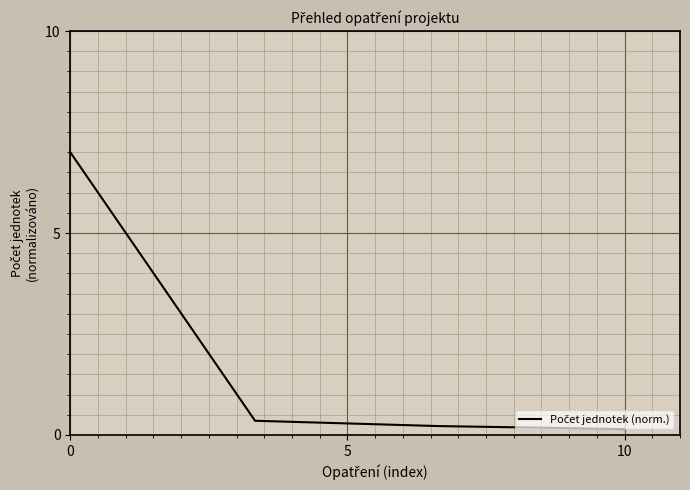

What is the greatest value displayed?

7.0